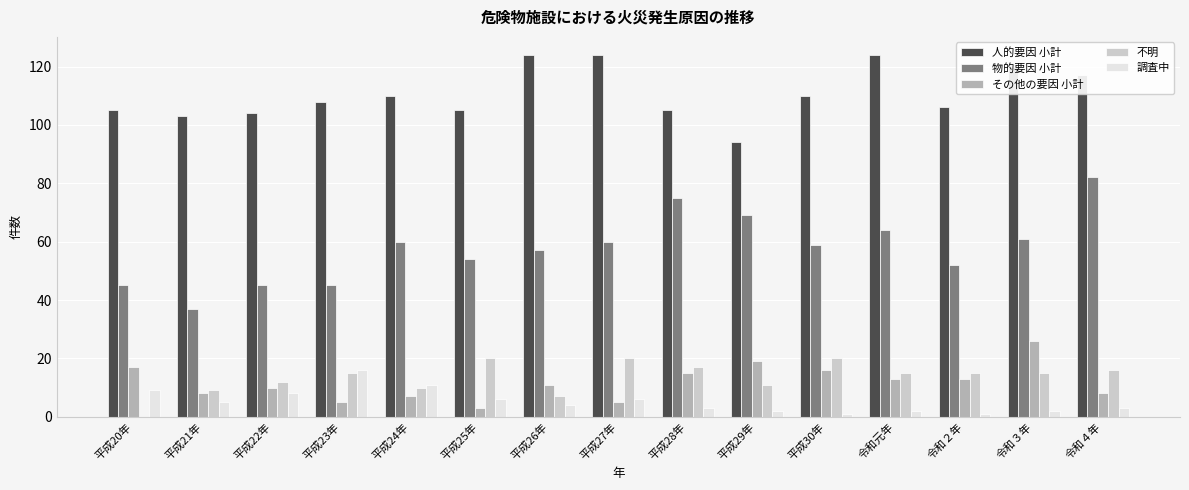

Which series has the largest range (max minus min)?

物的要因 小計